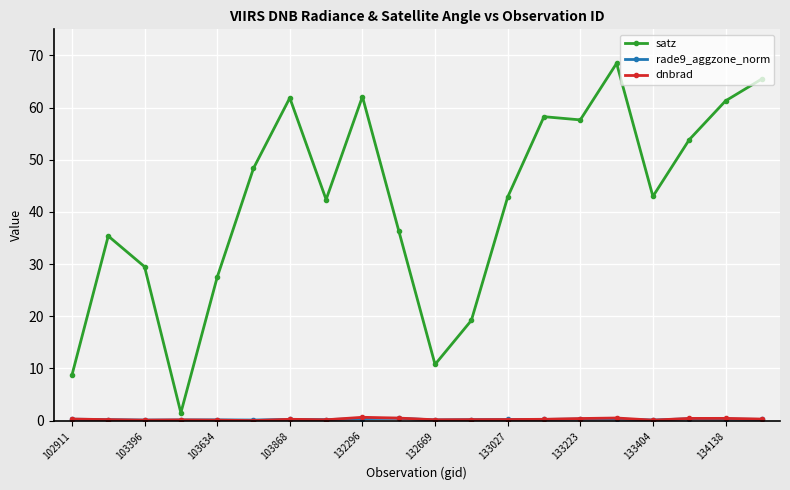

What is the value of the satz point at the 14th from the left?

58.3